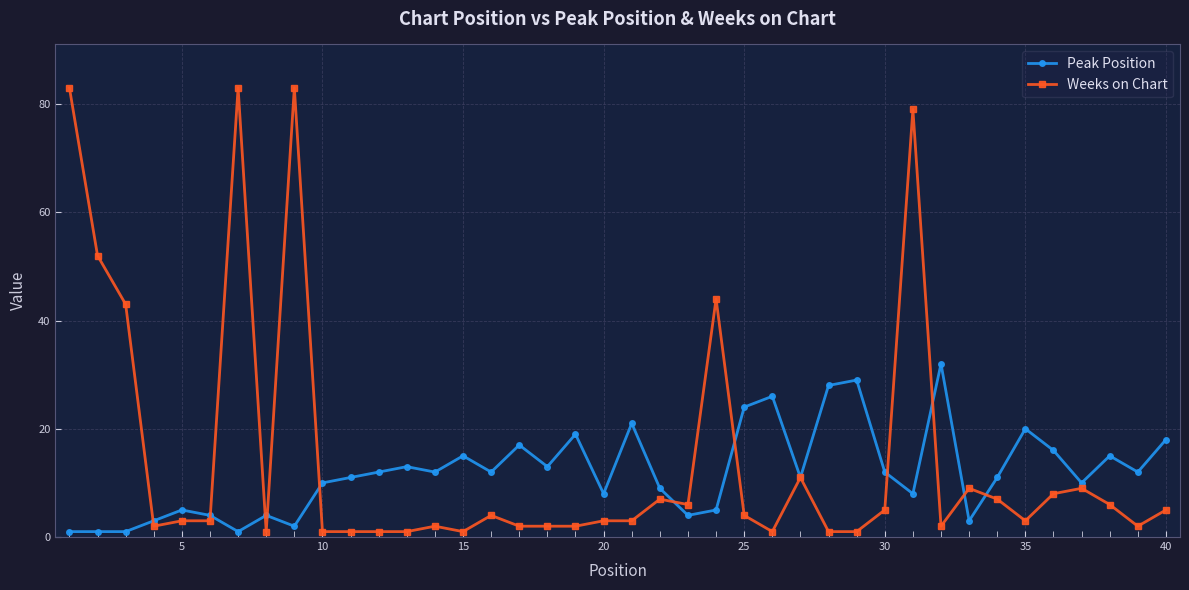

What is the value of the Weeks on Chart point at the 23rd from the left?

6